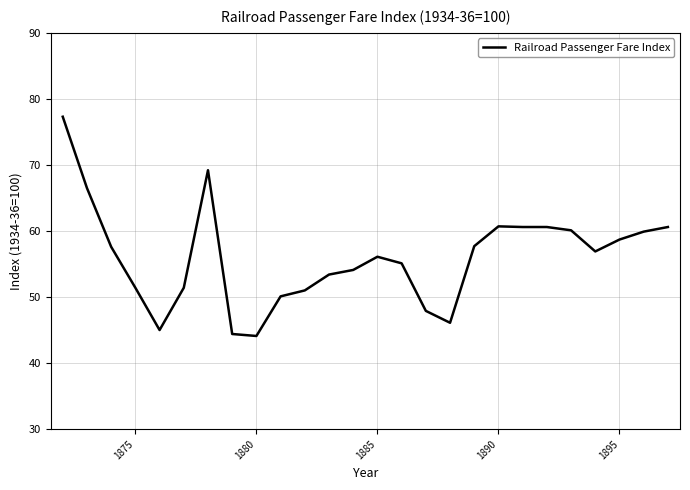

What is the minimum value shown in the chart?

44.1